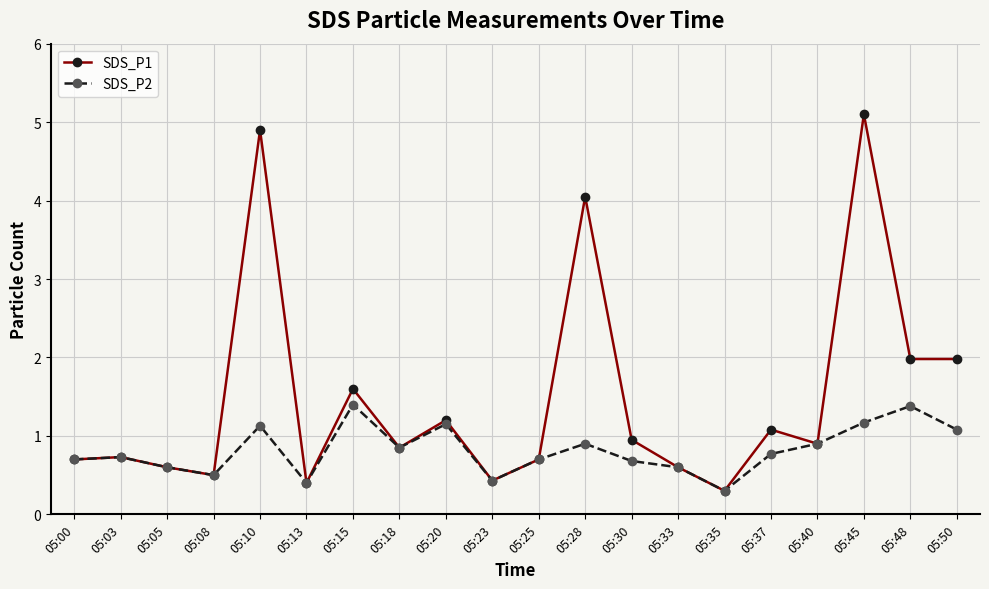

Does the chart display data point markers on the line(s)?

Yes